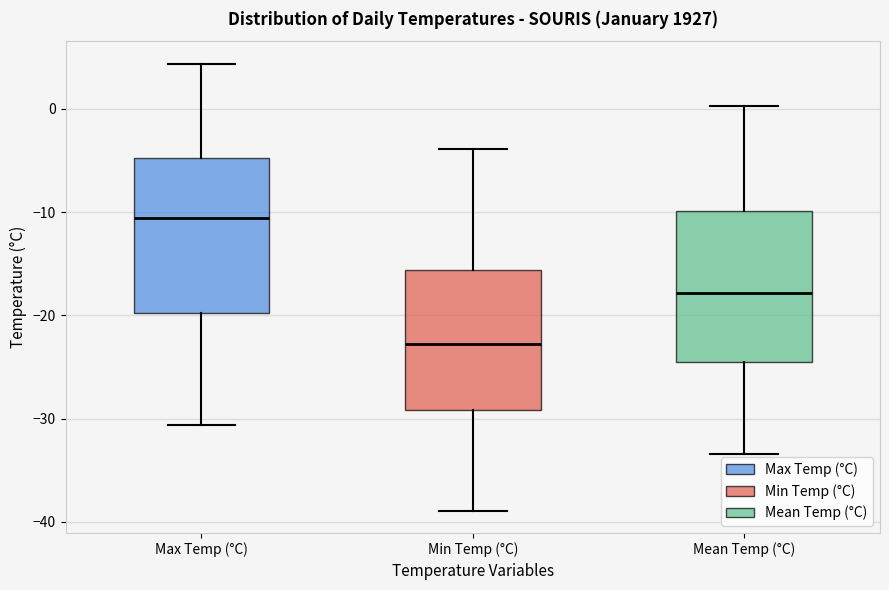

Where does the upper whisker of the box for Max Temp (°C) end on the y-axis? The values are not printed on the chart, so give them approximately, as read against the axis.

4